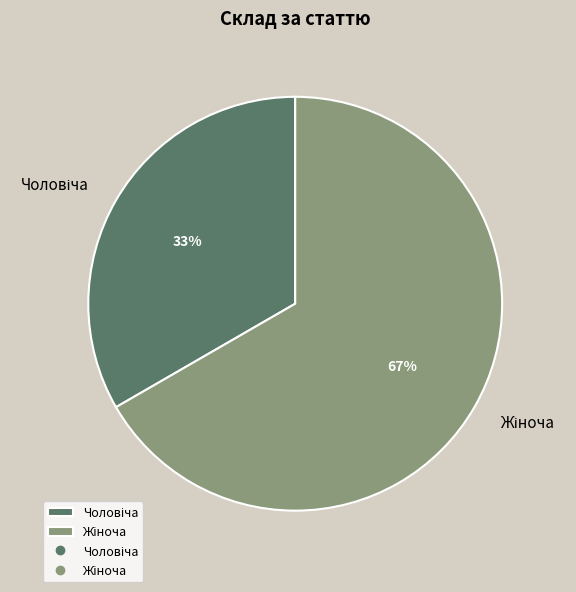

To the nearest percent, what is the average slice percentage?

50%